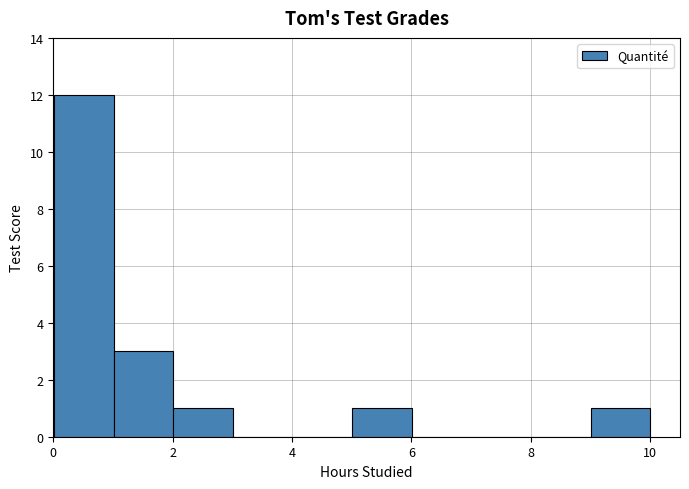

Reading left to right, list every bar in this chart as the range it spans on the x-axis followed by its height. Neither the bar edges nor the heights are printed on the chart, so give them approximately, as read against the axes.

0 to 1: 12
1 to 2: 3
2 to 3: 1
3 to 4: 0
4 to 5: 0
5 to 6: 1
6 to 7: 0
7 to 8: 0
8 to 9: 0
9 to 10: 1